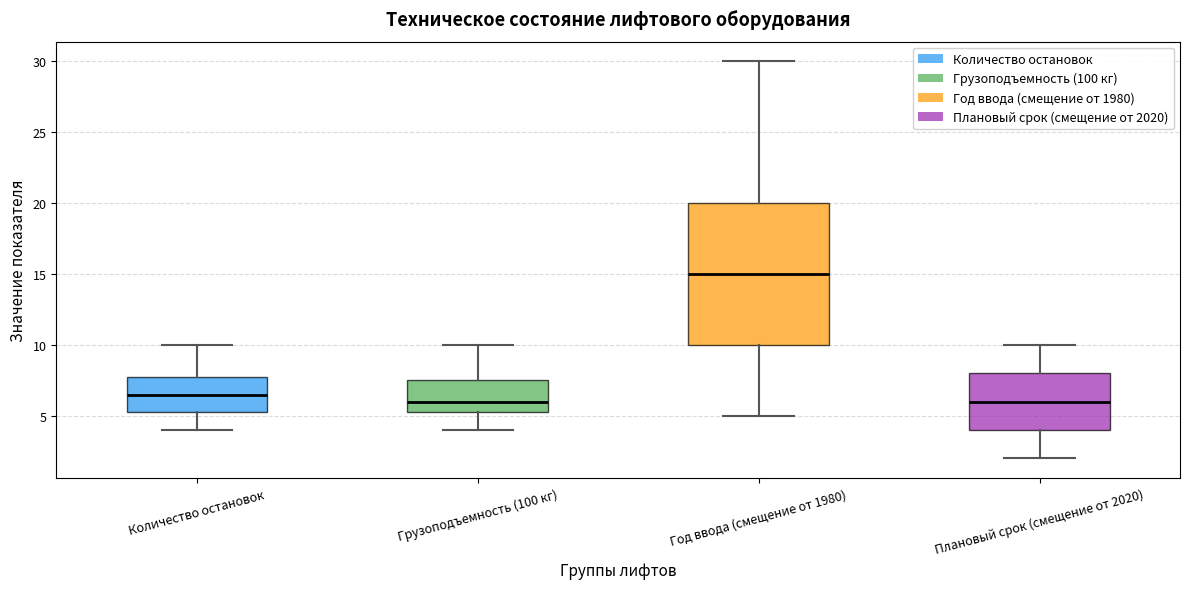

Where is the lower edge of the box for Грузоподъемность (100 кг) on the y-axis? The values are not printed on the chart, so give them approximately, as read against the axis.

5.5